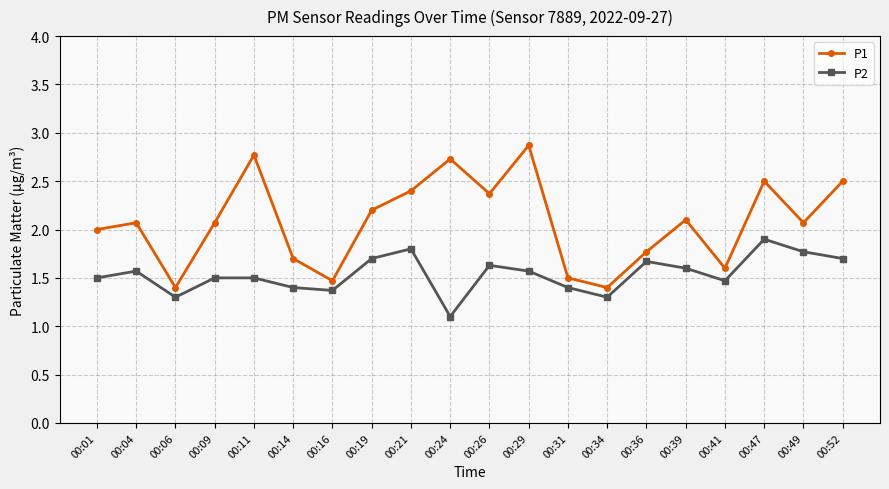

The value of P2 at 00:24 is 0.7. True or false?

False